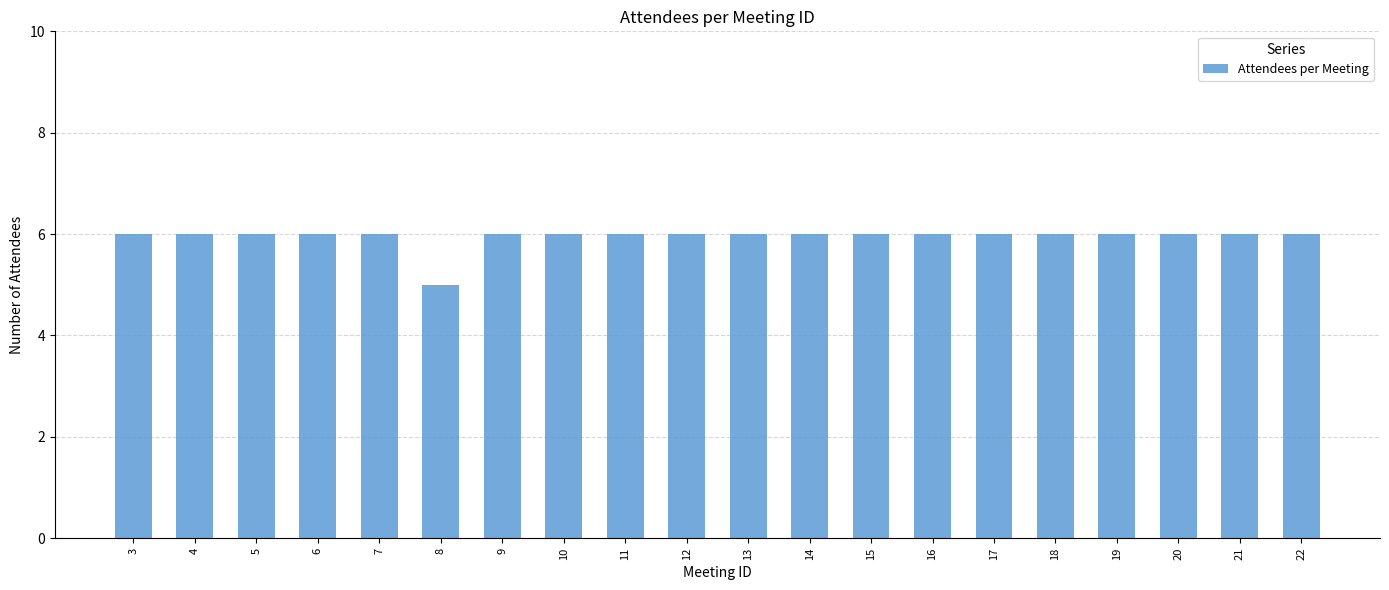

What is the value of the 4th bar from the left?

6